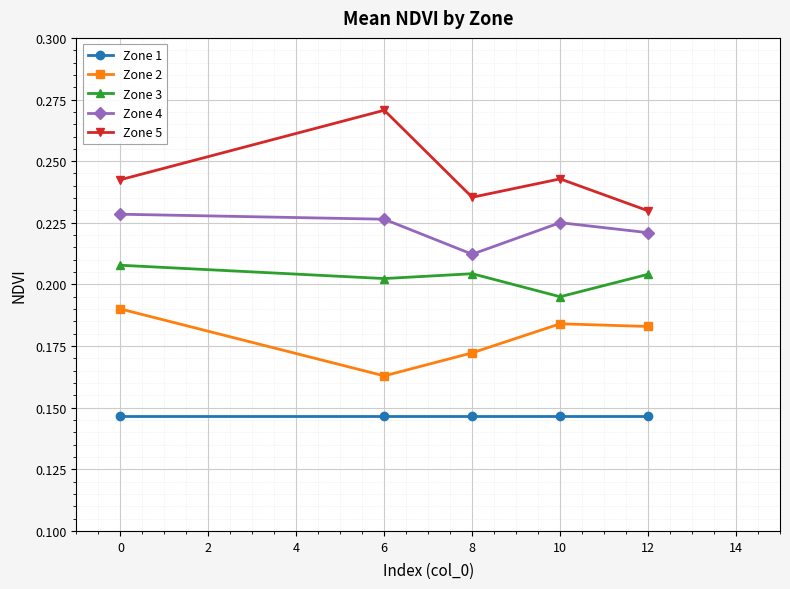

True or false: Zone 1 and Zone 2 intersect in this chart.

False